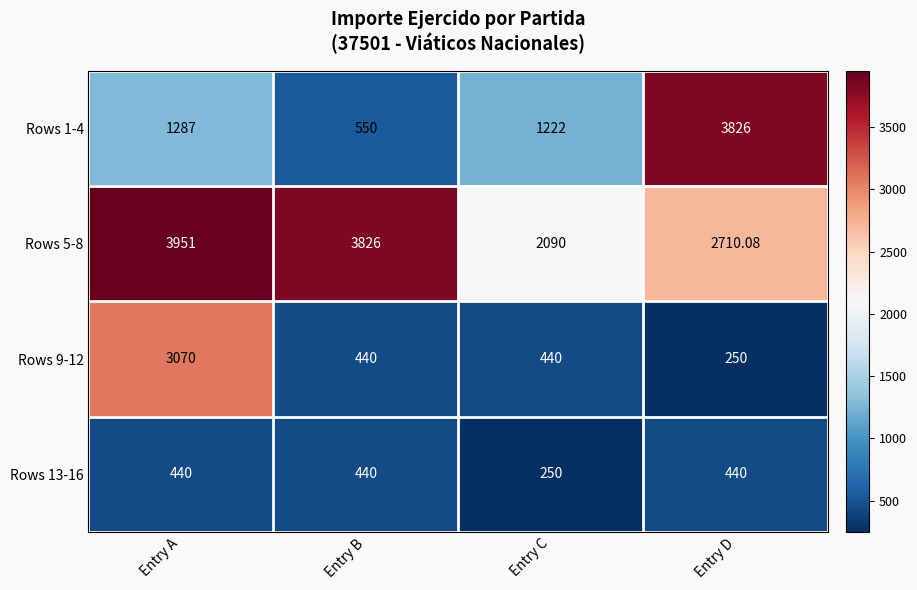

Which label corresponds to the largest value in the chart?

Entry A